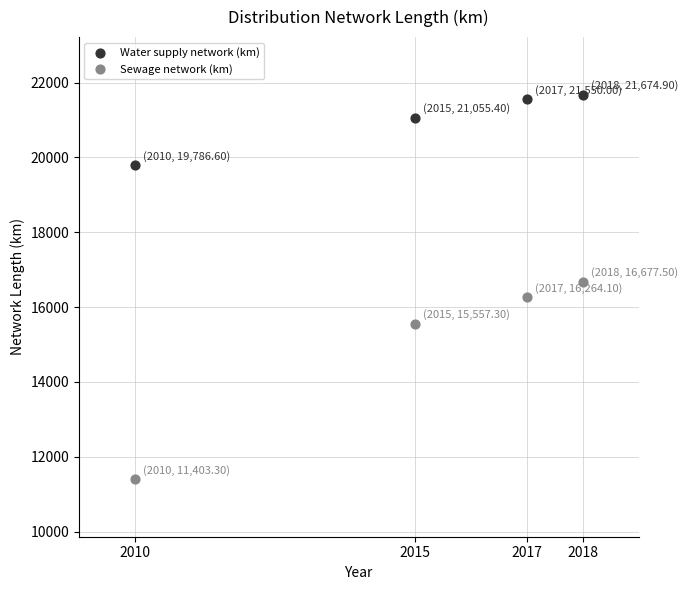

Which series reaches the minimum Y coordinate?

Sewage network (km)